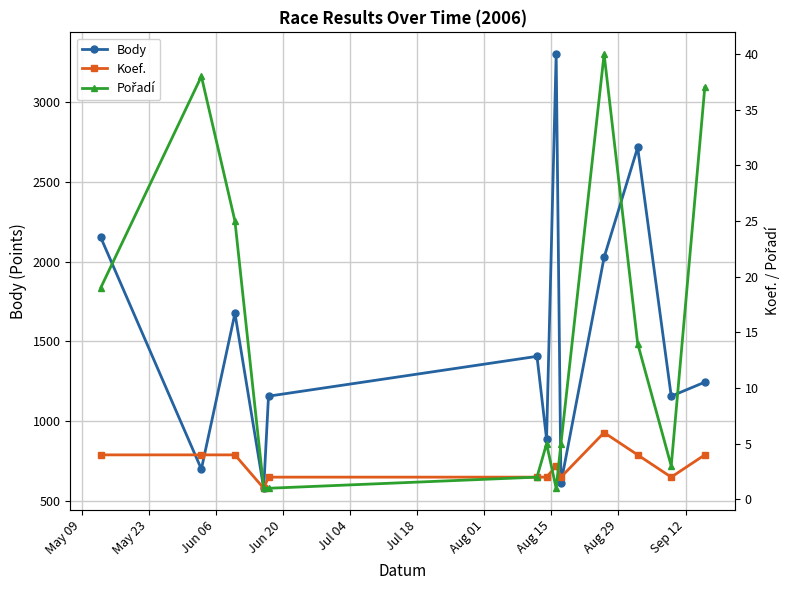

True or false: Body has more than 1 points higher than both neighbors.

True